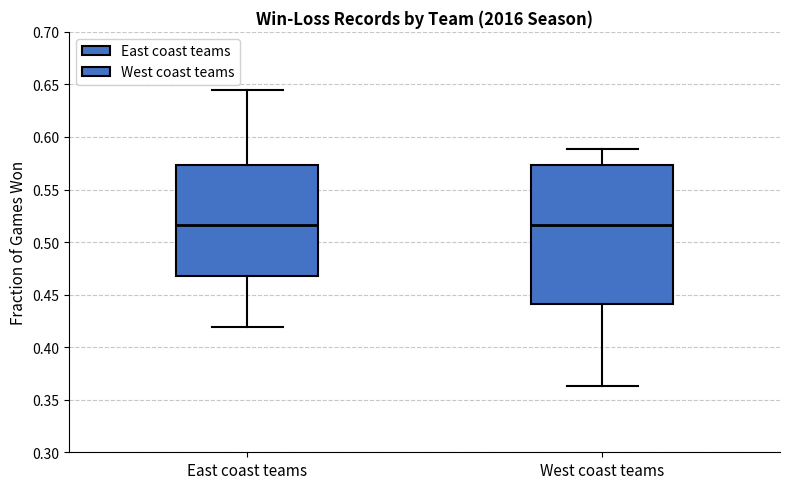

Where does the upper whisker of the box for West coast teams end on the y-axis? The values are not printed on the chart, so give them approximately, as read against the axis.

0.590